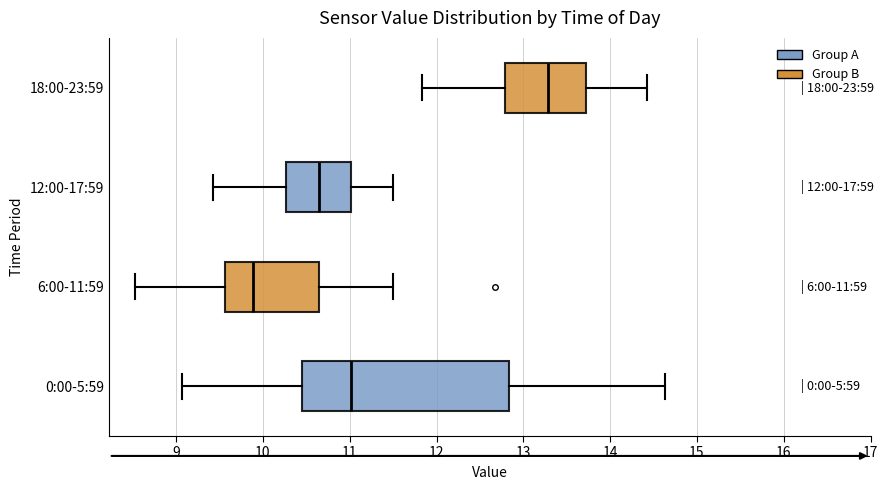

Which box's median line is the furthest to the right?

18:00-23:59